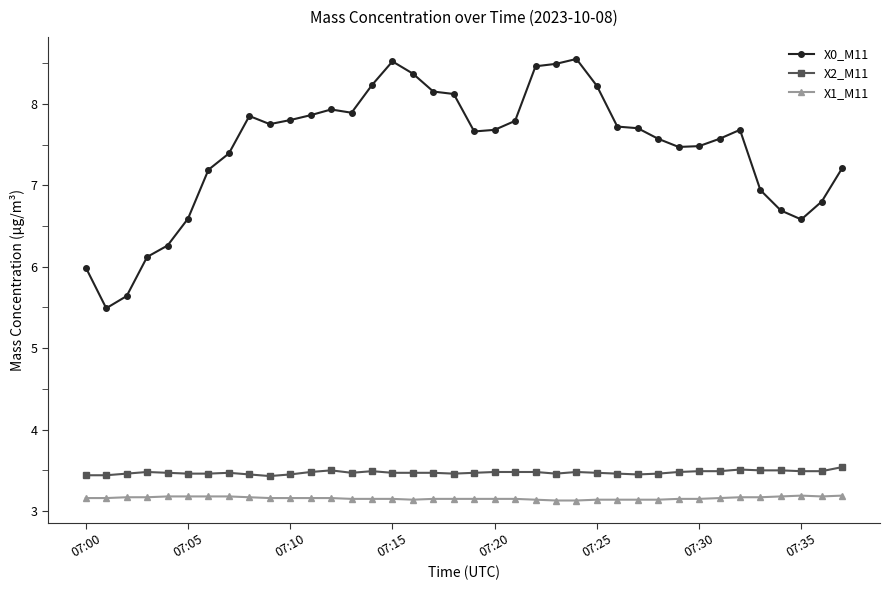

At how many categories does at least one series exceed 5?

38